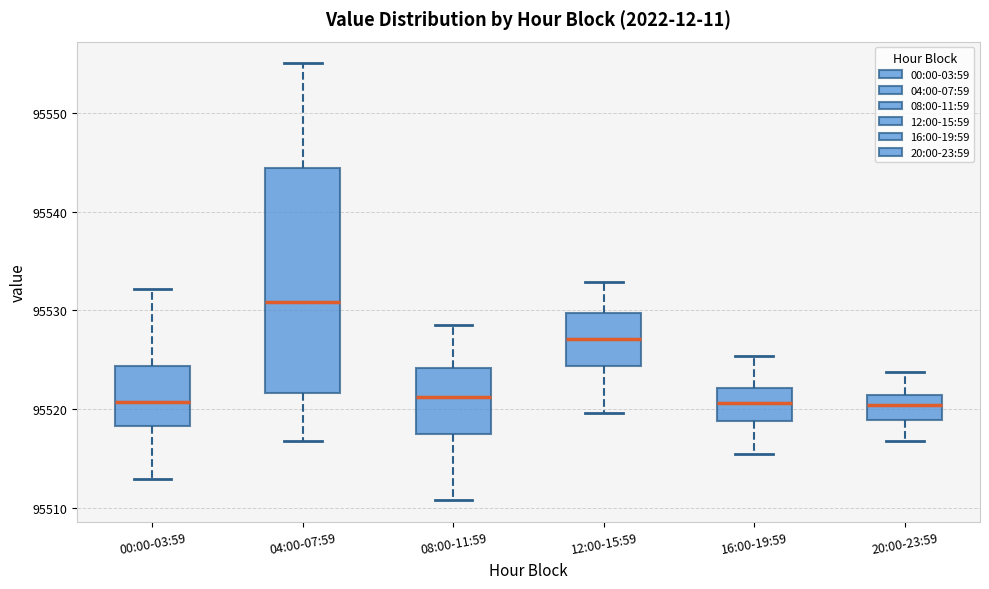

Reading left to right, transcribe this box plot: for each box, give where its median line is, the range the box spans, and where its two whiskers end, as read against the y-axis. The values are not printed on the chart, so give them approximately, as read against the axis.

00:00-03:59: median 95521, box 95518 to 95524, whiskers 95513 to 95532
04:00-07:59: median 95531, box 95522 to 95544, whiskers 95517 to 95555
08:00-11:59: median 95521, box 95518 to 95524, whiskers 95511 to 95529
12:00-15:59: median 95527, box 95524 to 95530, whiskers 95520 to 95533
16:00-19:59: median 95521, box 95519 to 95522, whiskers 95516 to 95525
20:00-23:59: median 95520, box 95519 to 95521, whiskers 95517 to 95524